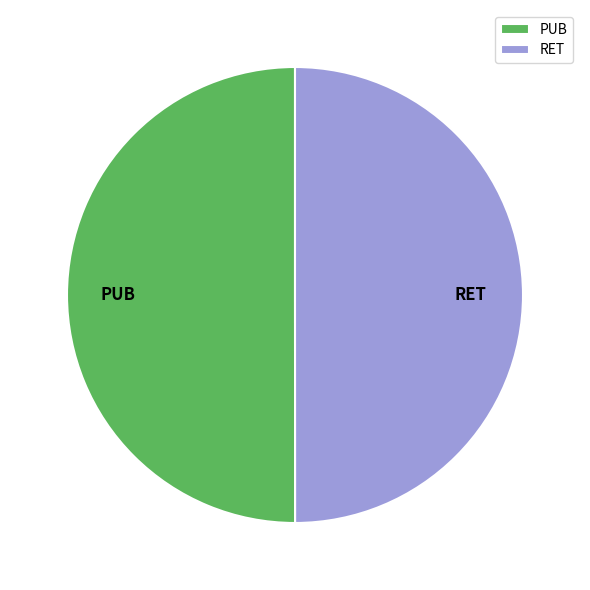

Approximately how many times larger is the value at PUB compared to RET?

1.0